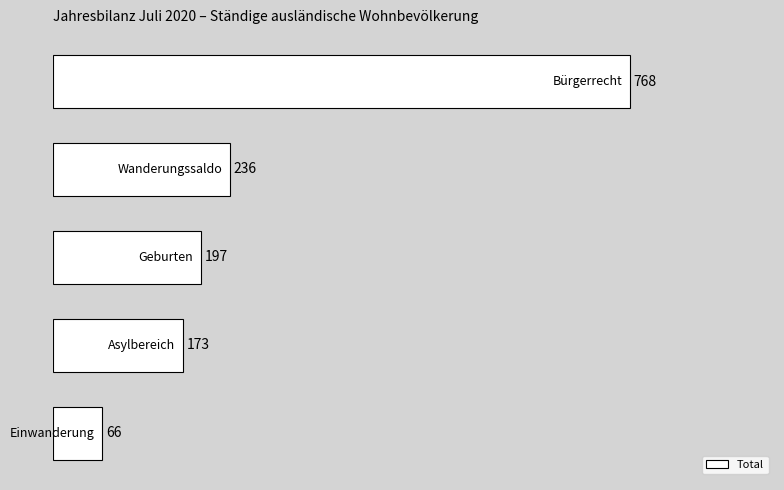

Reading top to bottom, what are all the values shown in this chart?

768	236	197	173	66